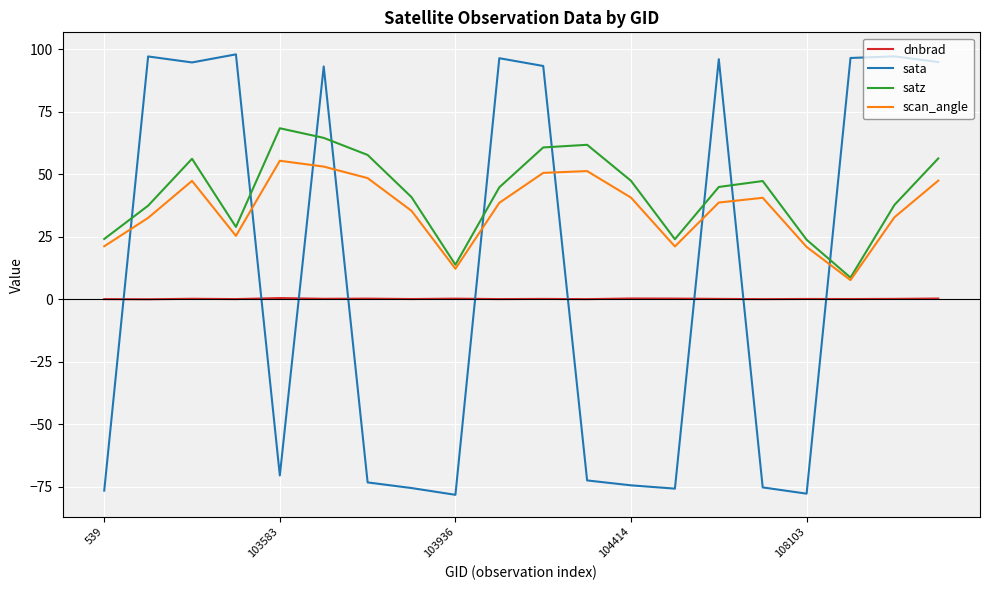

After their last crossing, which series has the higher values: sata or scan_angle?

sata